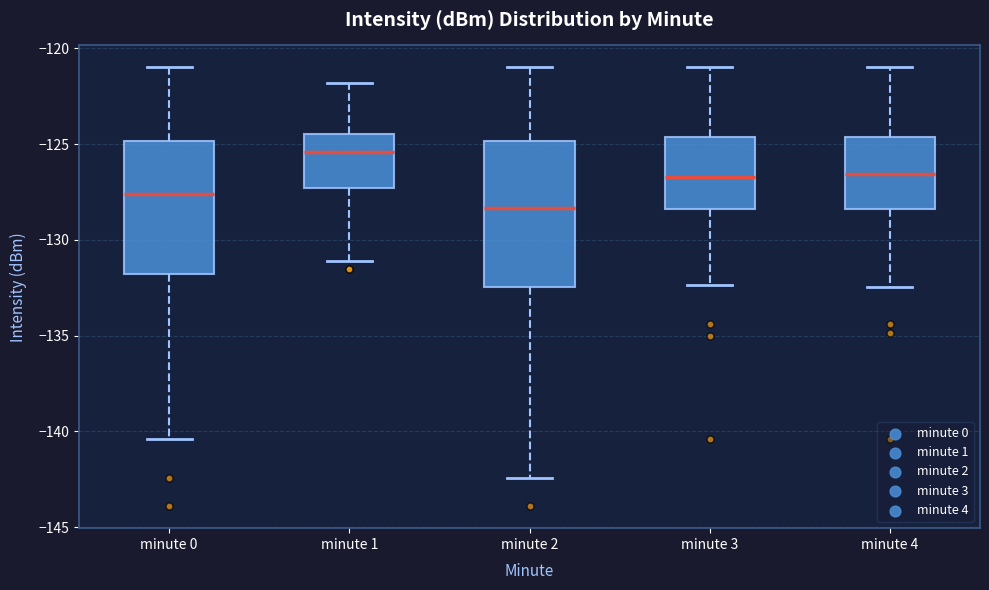

Reading left to right, transcribe this box plot: for each box, give where its median line is, the range the box spans, and where its two whiskers end, as read against the y-axis. The values are not printed on the chart, so give them approximately, as read against the axis.

minute 0: median -127.5, box -132.0 to -125.0, whiskers -140.5 to -121.0
minute 1: median -125.5, box -127.5 to -124.5, whiskers -131.0 to -122.0
minute 2: median -128.5, box -132.5 to -125.0, whiskers -142.5 to -121.0
minute 3: median -126.5, box -128.5 to -124.5, whiskers -132.5 to -121.0
minute 4: median -126.5, box -128.5 to -124.5, whiskers -132.5 to -121.0